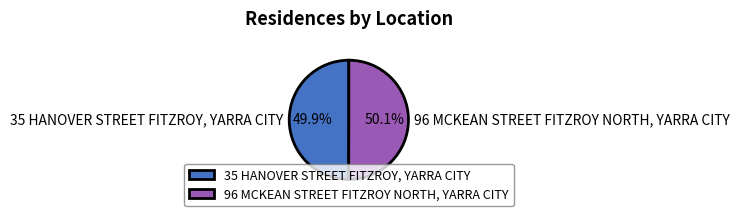

True or false: 35 HANOVER STREET FITZROY, YARRA CITY accounts for 37% of the total.

False